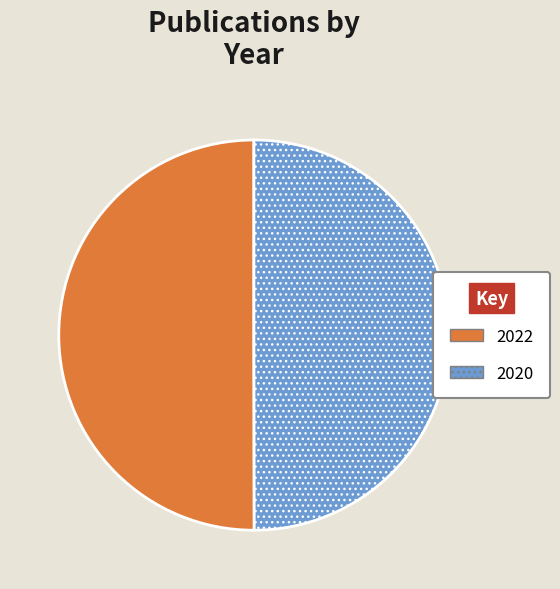

Do 2022 and 2020 together represent more than half of the pie?

Yes